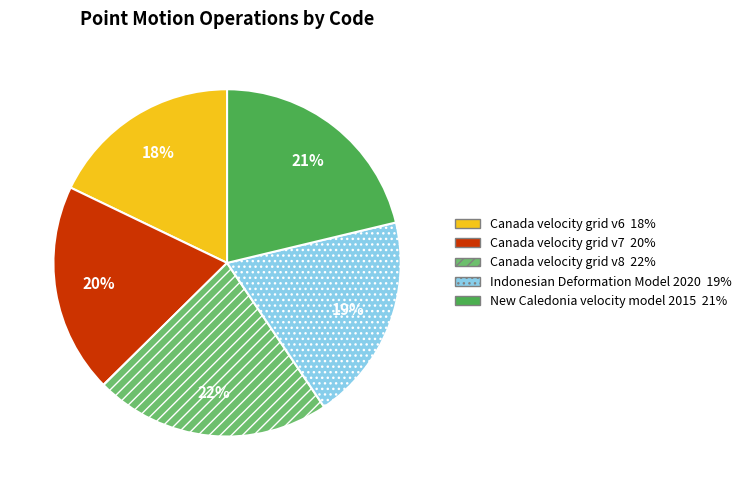

Is there a majority slice in this chart?

No